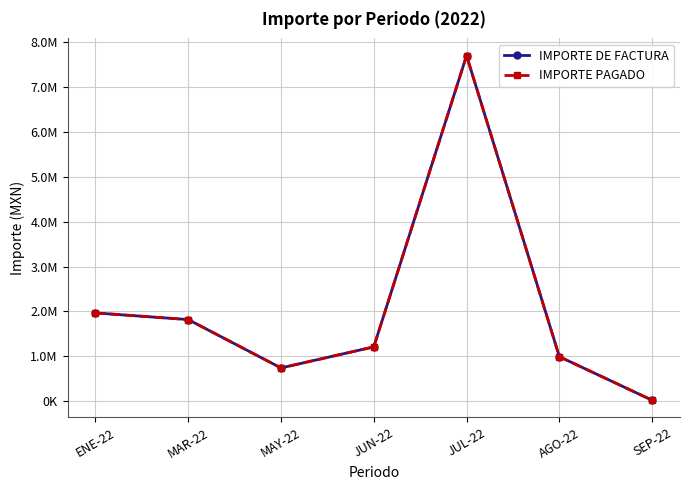

True or false: IMPORTE PAGADO has a value of 741561.0 at MAY-22.

True